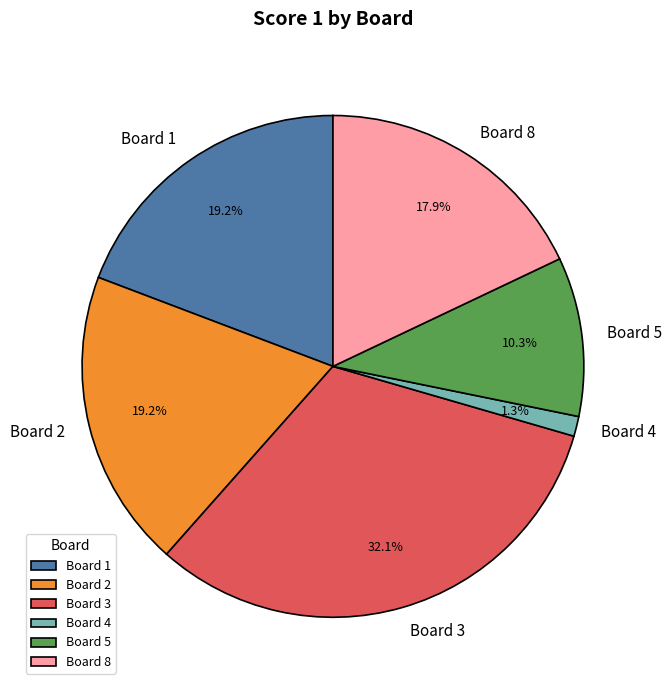

Is there any slice that represents more than half of the pie?

No